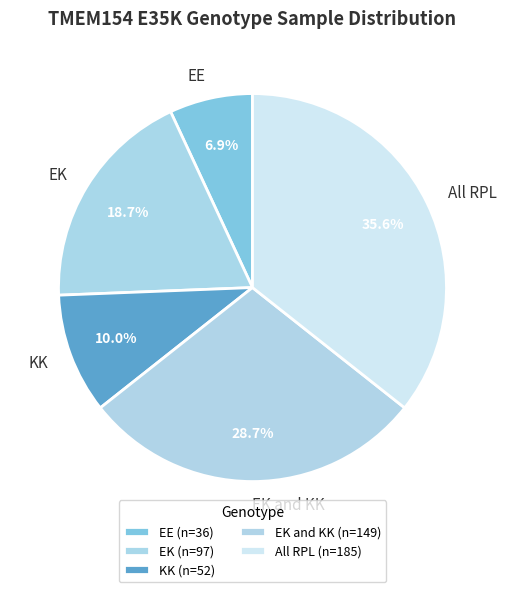

To the nearest percent, what is the combined percentage of KK and EK?

29%